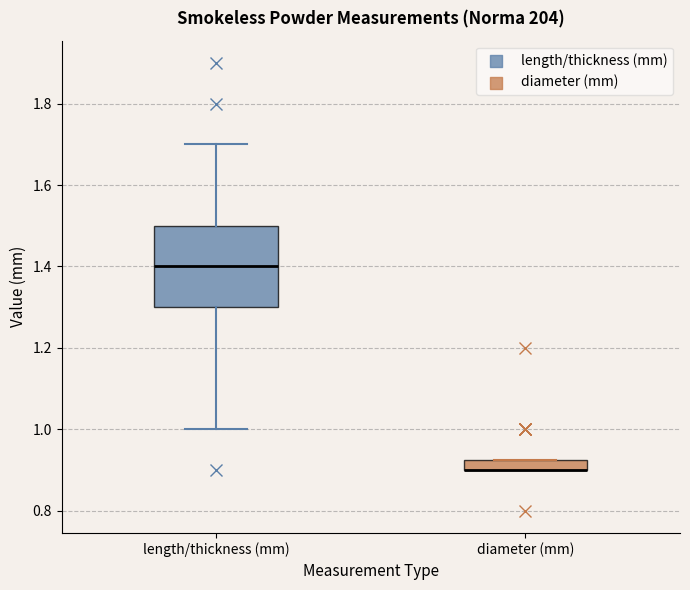

Where is the upper edge of the box for length/thickness (mm) on the y-axis? The values are not printed on the chart, so give them approximately, as read against the axis.

1.50